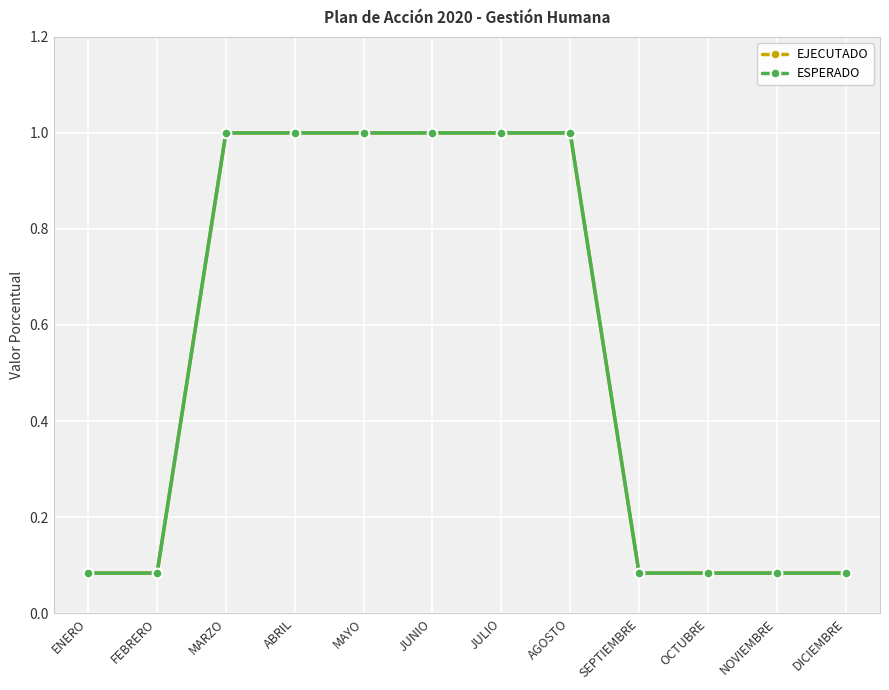

Does the chart have visible grid lines?

Yes